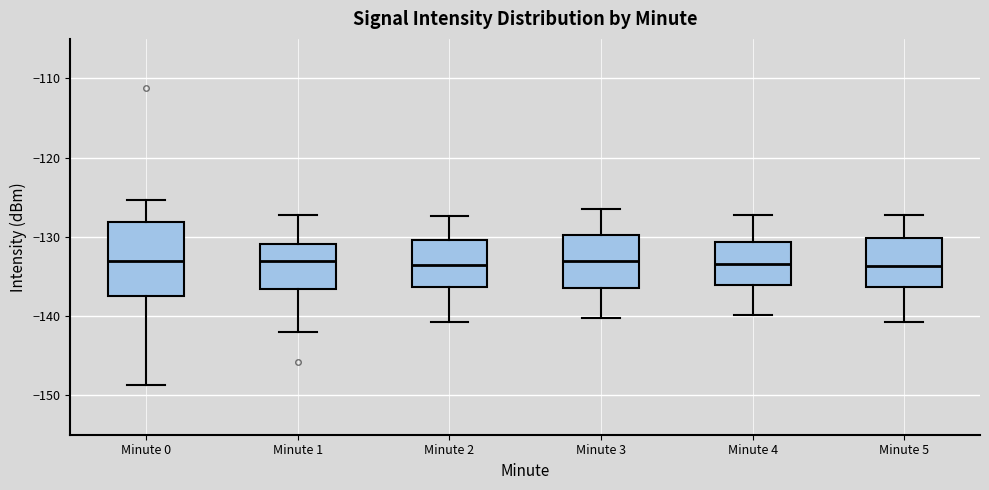

Where is the lower edge of the box for Minute 5 on the y-axis? The values are not printed on the chart, so give them approximately, as read against the axis.

-136